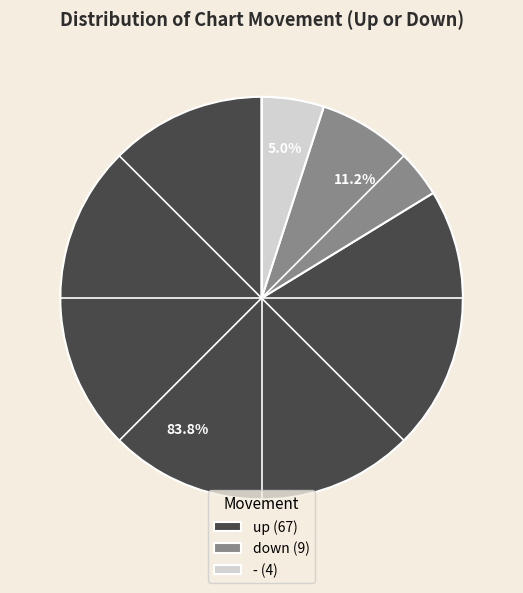

Does any single category account for the majority?

Yes